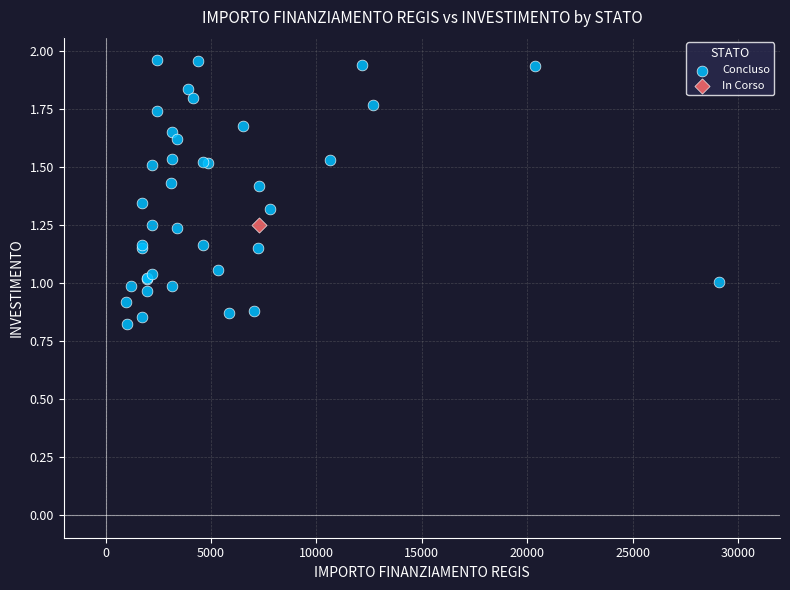

What are all the series names shown in the legend?

Concluso, In Corso